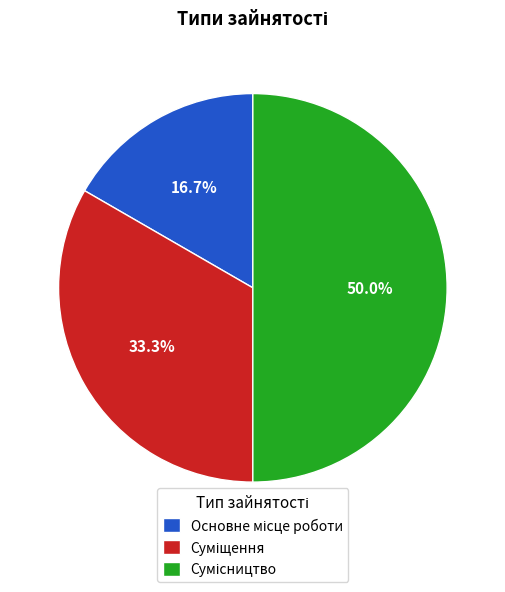

Combined, what portion of the pie is Основне місце роботи and Сумісництво?

66.7%